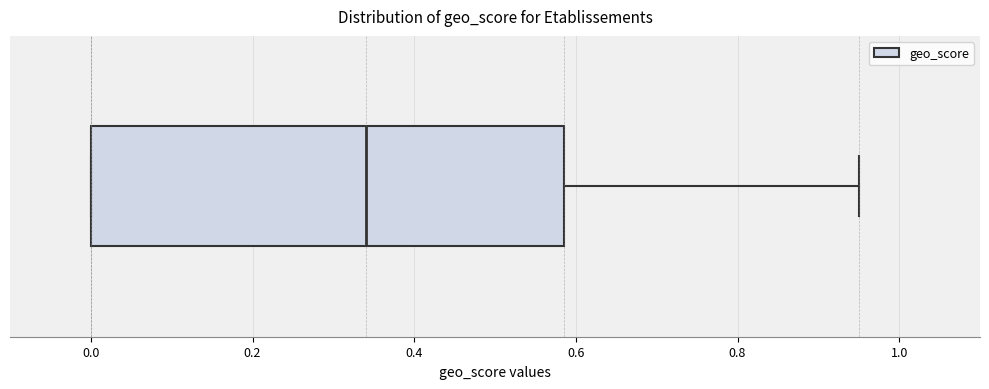

Transcribe this box plot: give where the median line is, the range the box spans, and where the two whiskers end, as read against the x-axis. The values are not printed on the chart, so give them approximately, as read against the axis.

median 0.34, box 0.00 to 0.58, whiskers 0.00 to 0.96